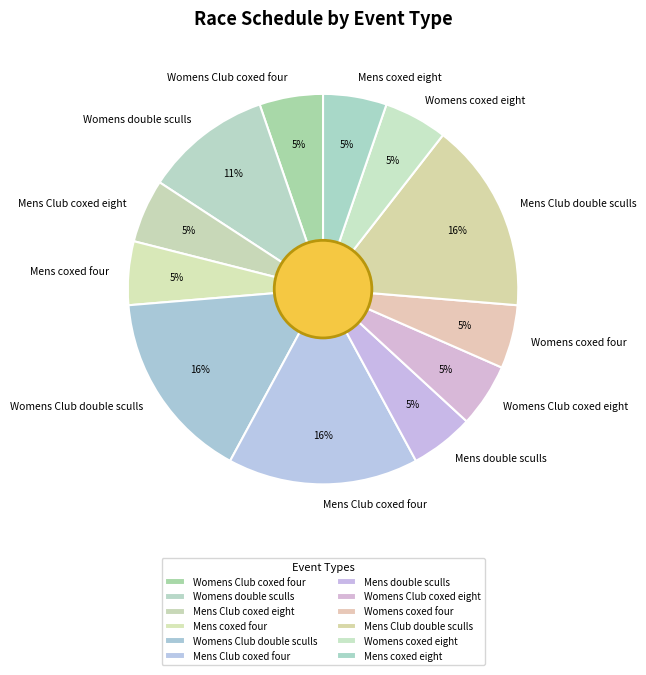

Combined, do Mens double sculls and Womens coxed eight account for over 50%?

No